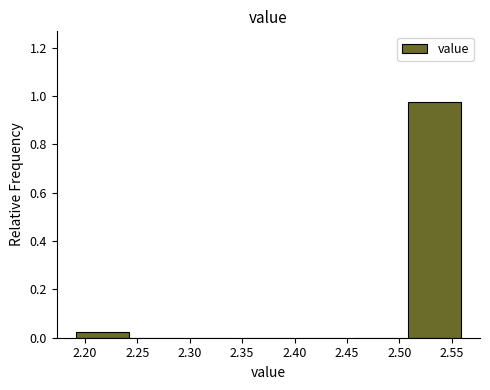

How tall is the bar that spans 2.190 to 2.245 on the x-axis? Neither the bar edges nor the heights are printed on the chart, so give them approximately, as read against the axes.

0.02